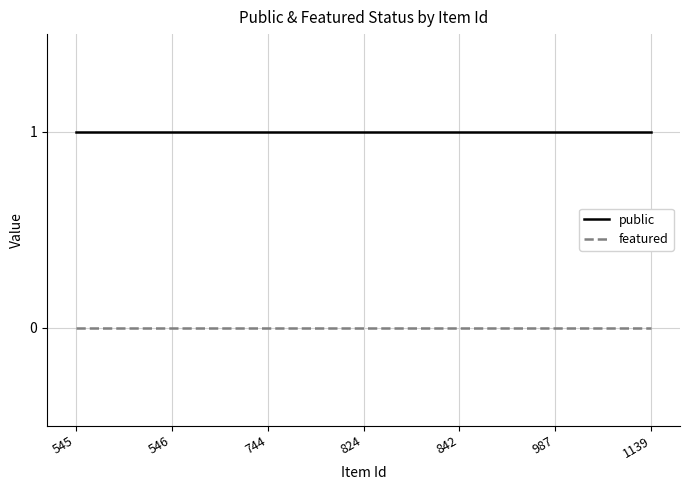

What is the lowest value of the public series?

1